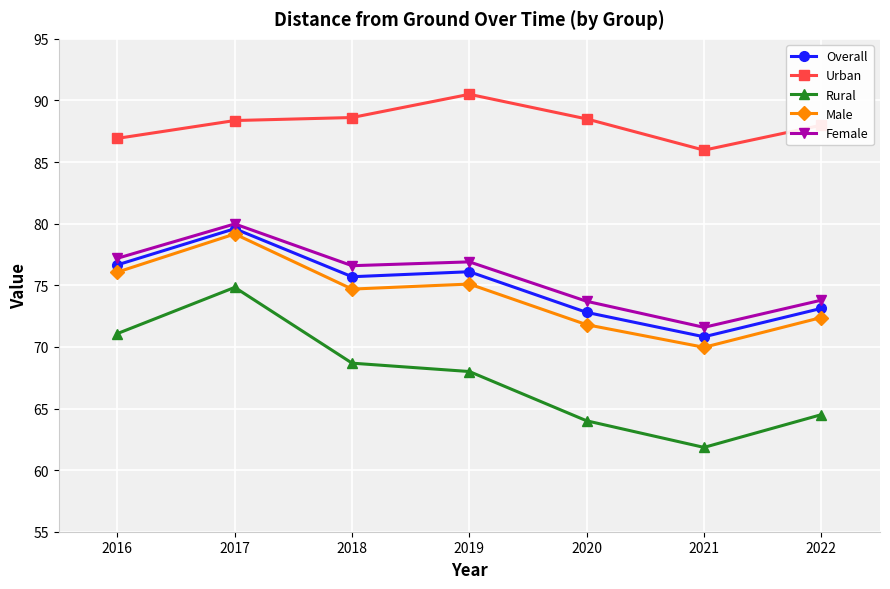

True or false: Rural has more than 0 interior local peaks.

True